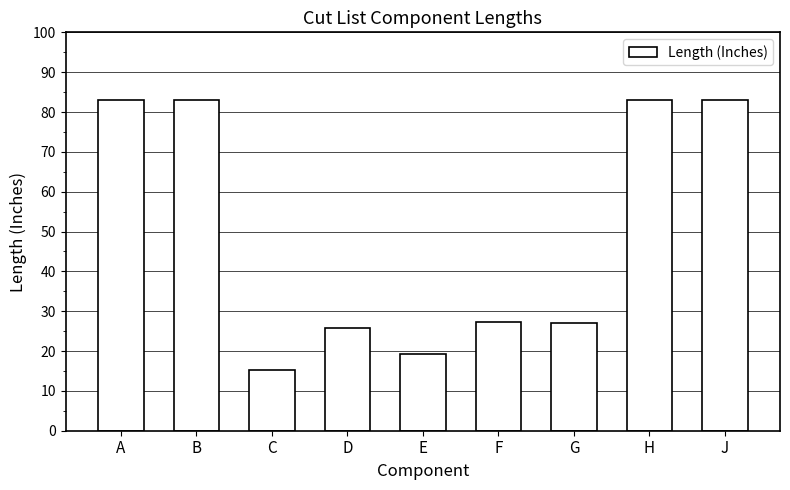

What is the greatest value displayed?

83.0